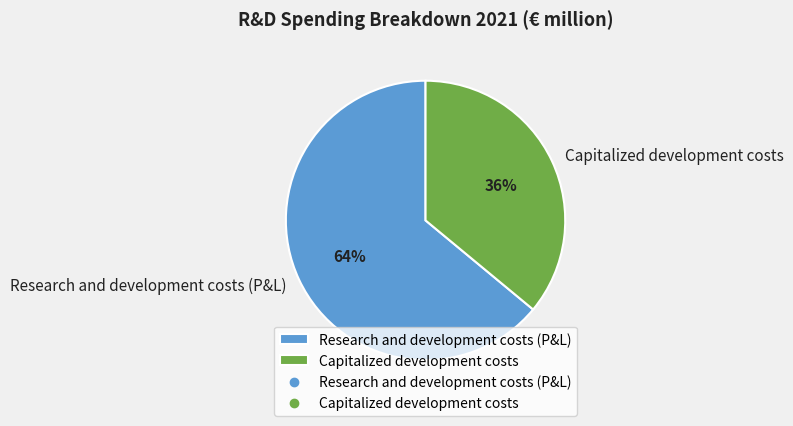

Rank the categories by value from lowest to highest.

Capitalized development costs, Research and development costs (P&L)